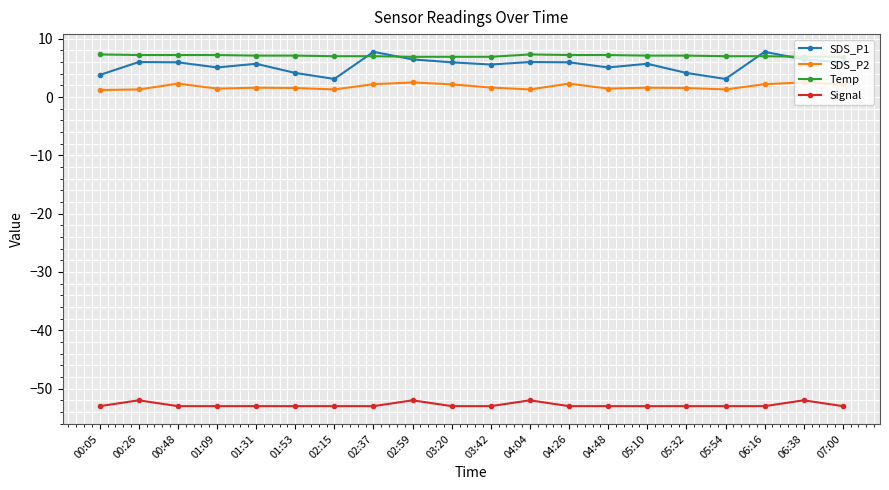

True or false: Signal has more than 0 points higher than both neighbors.

True